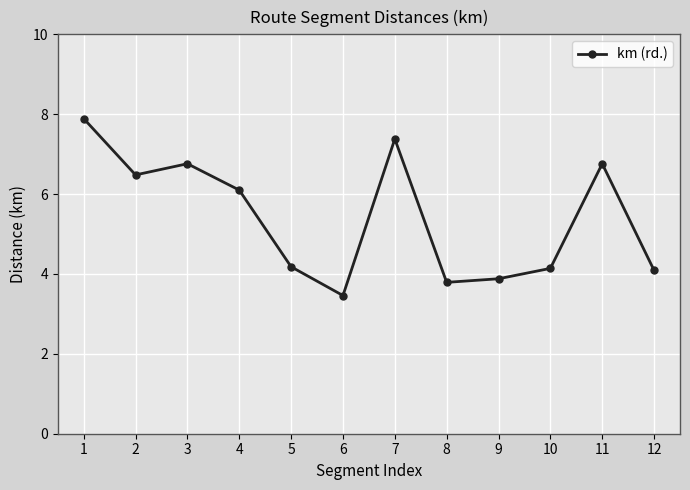

How many interior local valleys (lower than both neighbors) does the data have?

3